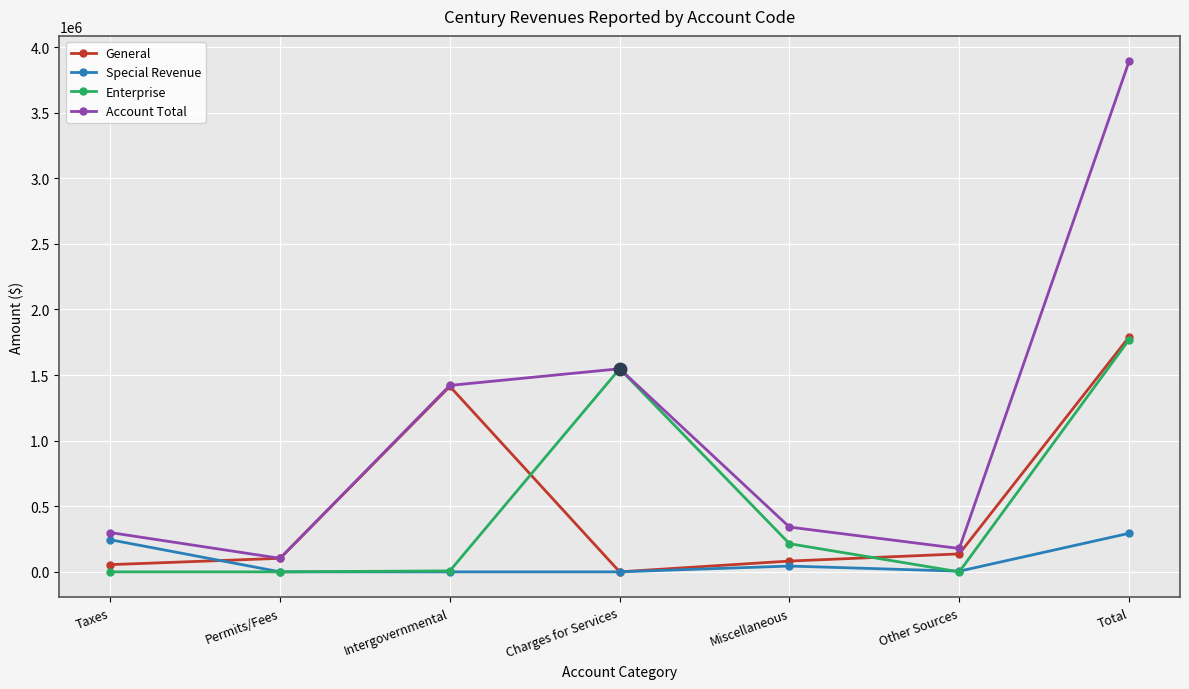

Which category has the highest value in the Enterprise series?

Total